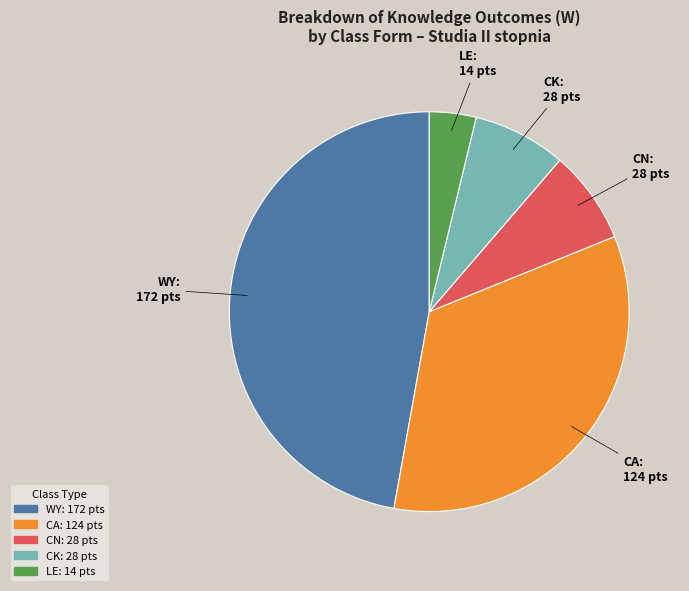

Does any single category account for the majority?

No